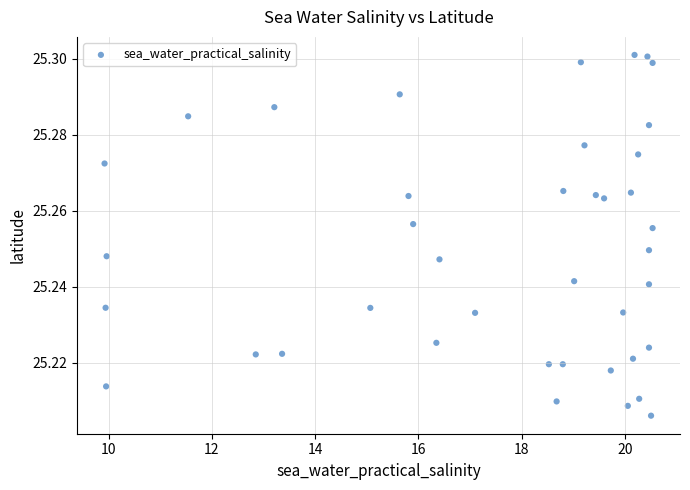

What is the range of X values (max minus min)?

10.6